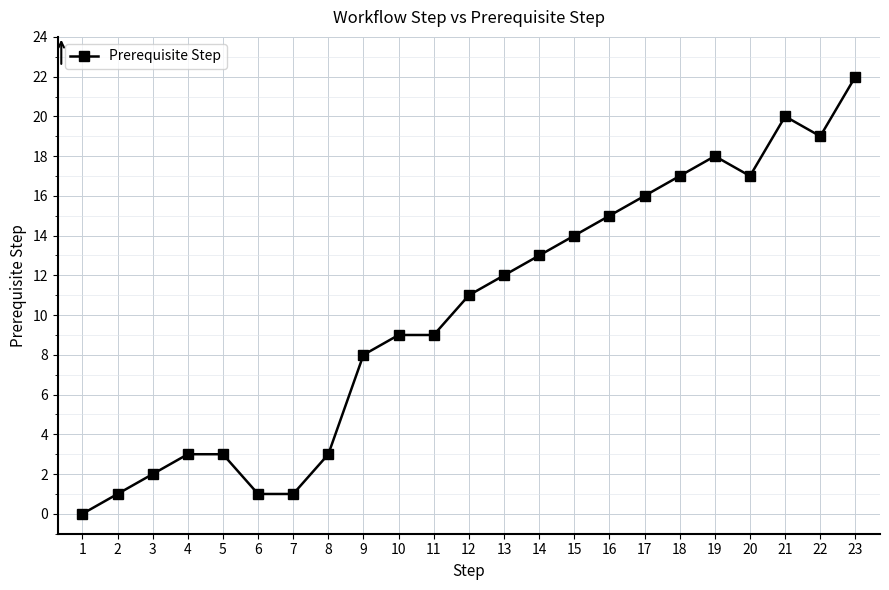

What is the average value?

10